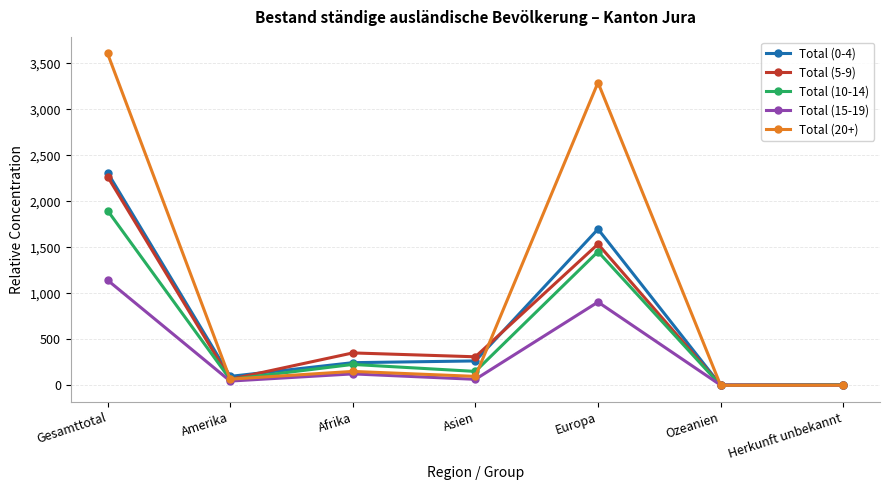

What is the total value across all series at Gesamttotal?

11231